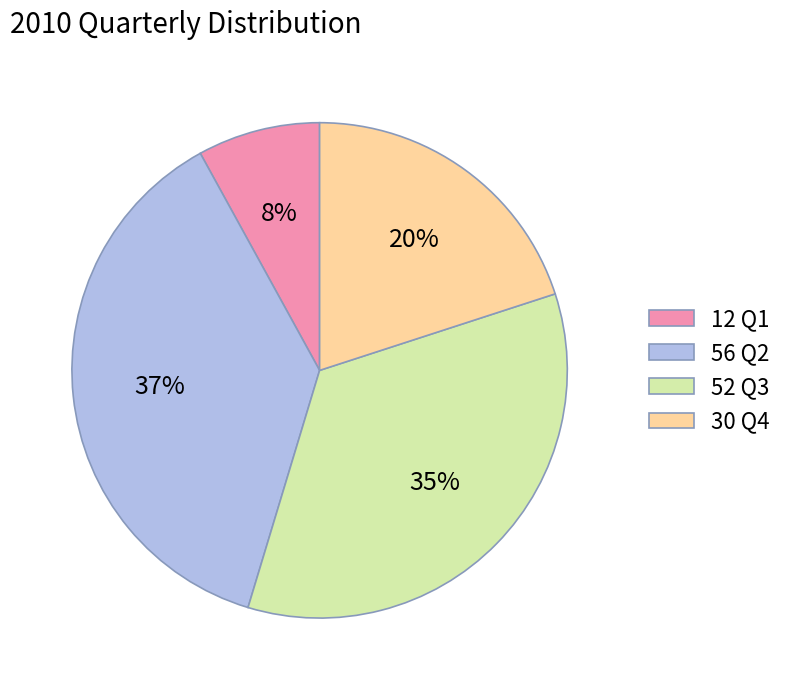

The 56 Q2 slice represents 37% of the pie. True or false?

True